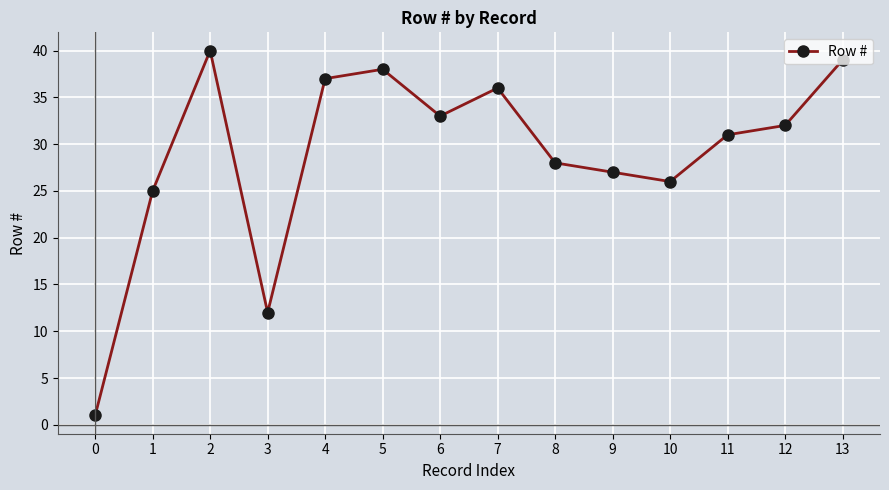

True or false: the data shows 7 at 9.

False